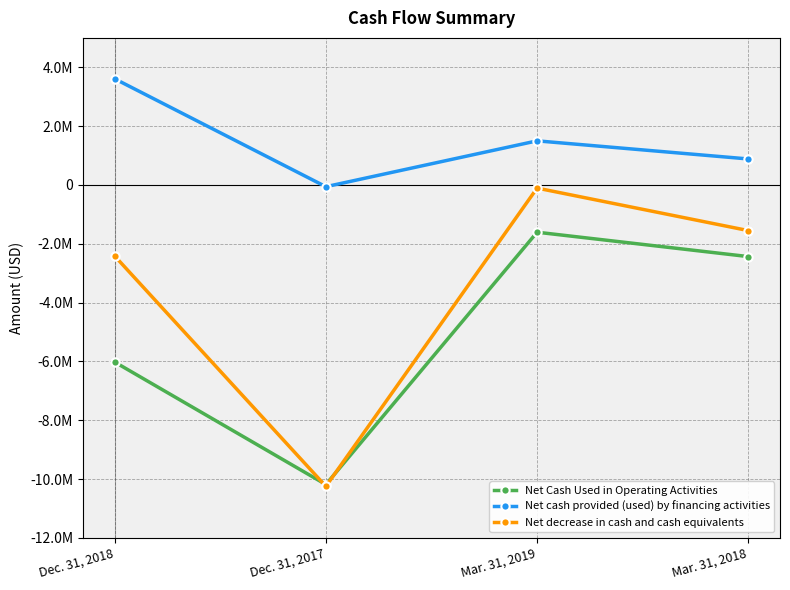

Reading right to left, list all the values displayed in this chart.

Net Cash Used in Operating Activities: Mar. 31, 2018=-2435000	Mar. 31, 2019=-1606000	Dec. 31, 2017=-10183000	Dec. 31, 2018=-6019000
Net cash provided (used) by financing activities: Mar. 31, 2018=884000	Mar. 31, 2019=1500000	Dec. 31, 2017=-59000	Dec. 31, 2018=3610000
Net decrease in cash and cash equivalents: Mar. 31, 2018=-1551000	Mar. 31, 2019=-106000	Dec. 31, 2017=-10245000	Dec. 31, 2018=-2414000